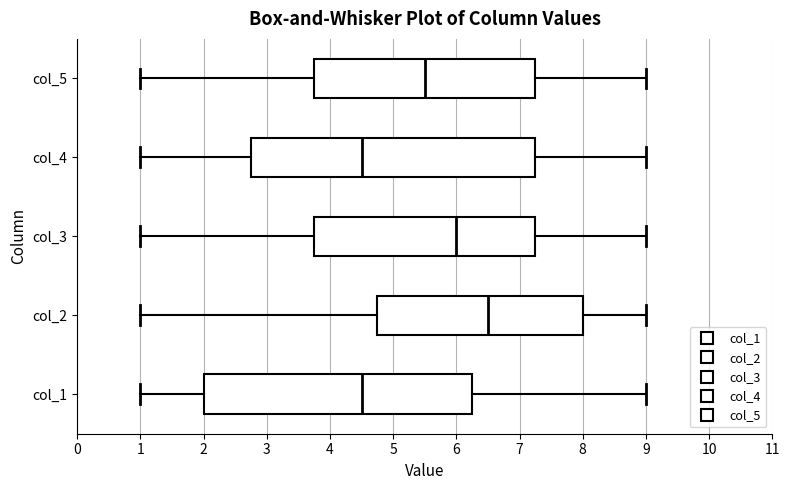

Where does the right whisker of the box for col_1 end on the x-axis? The values are not printed on the chart, so give them approximately, as read against the axis.

9.0